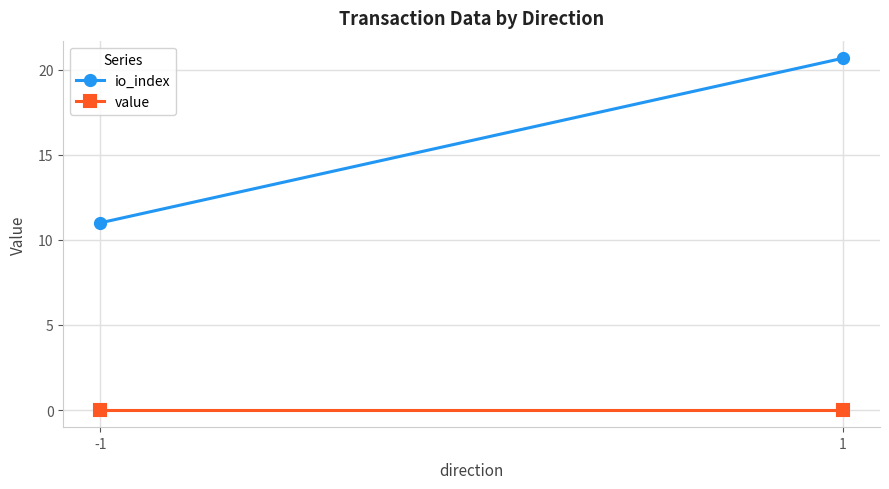

Is it true that io_index equals 34.5 at 1?

False